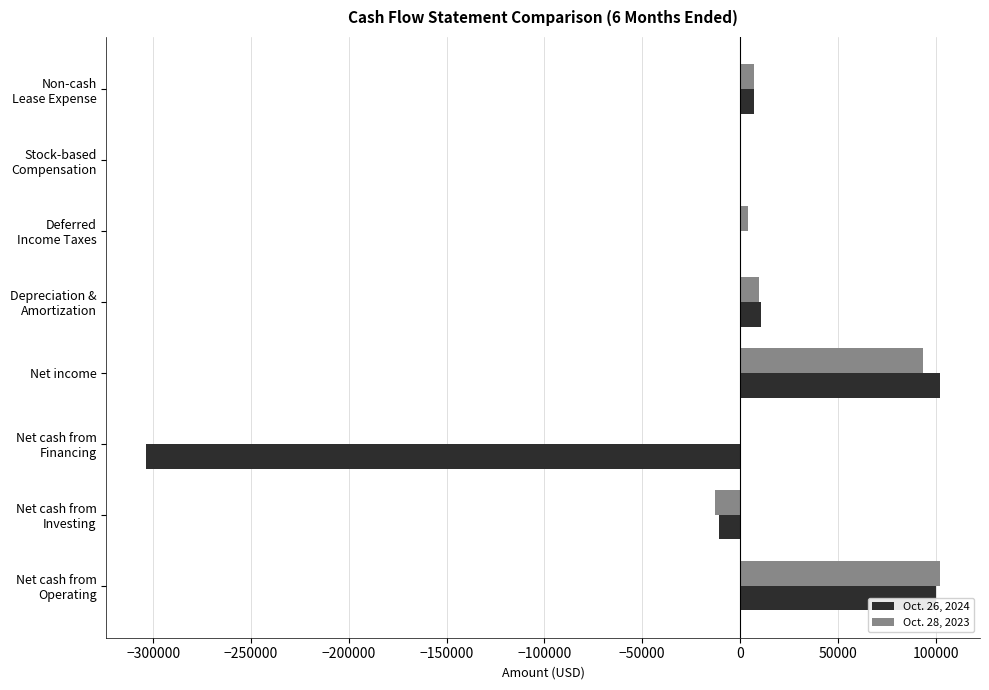

What is the sum of all Oct. 26, 2024 values?

-93954